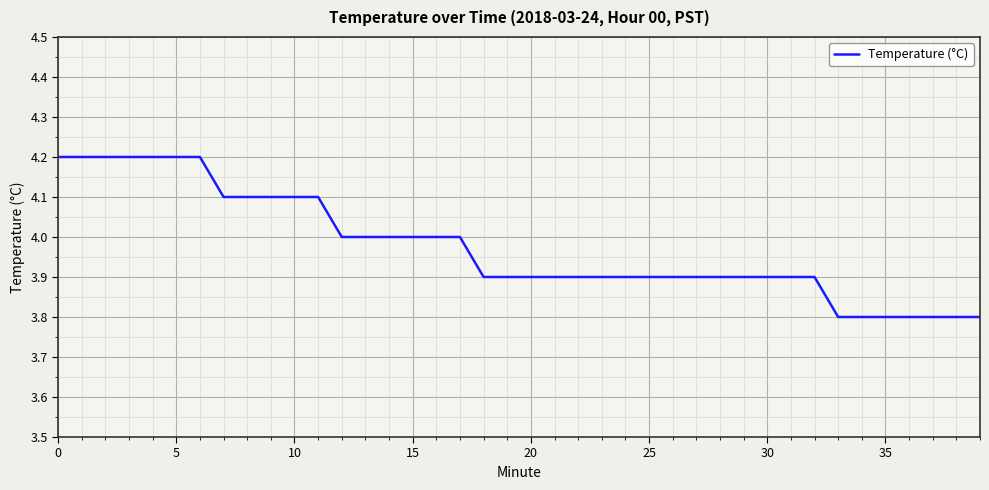

What is the difference between the maximum and minimum values?

0.4